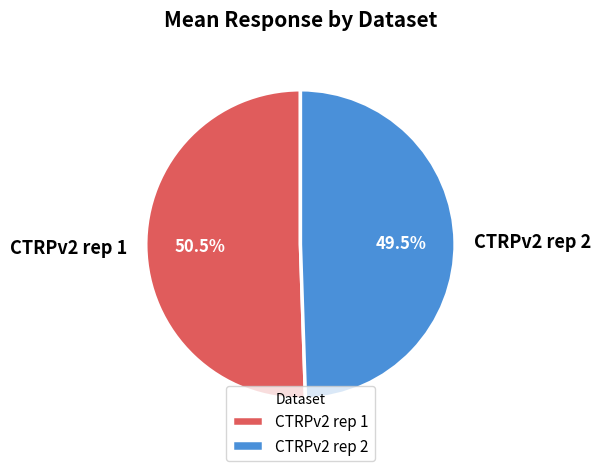

Count the number of slices in the pie.

2